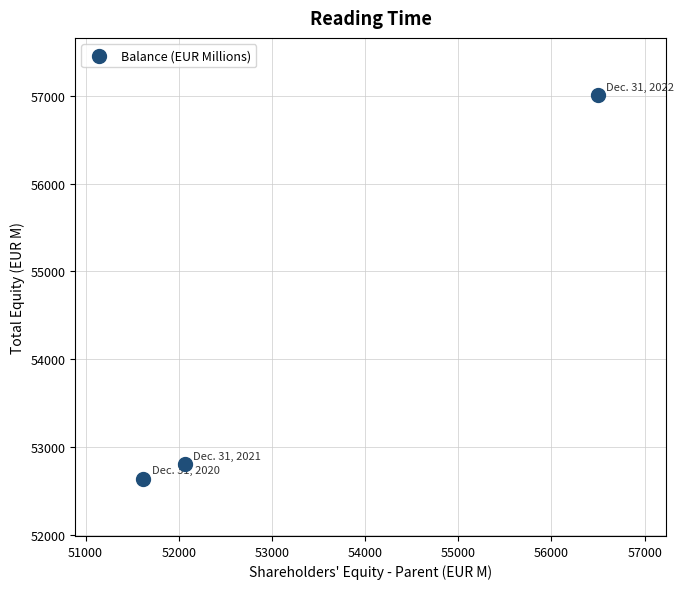

What Y value in the scatter plot is closest to 54822?

52802